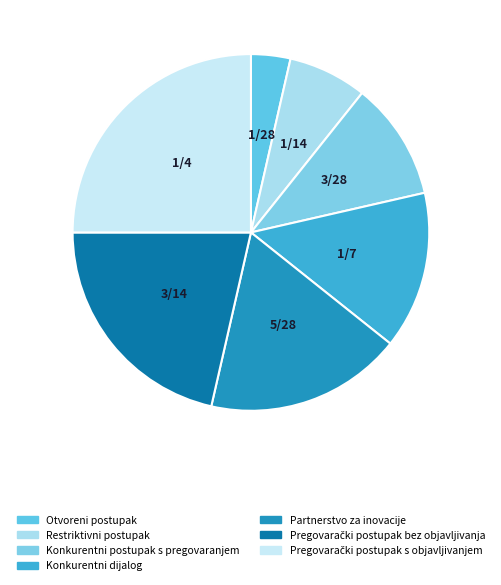

To the nearest percent, what percentage of the pie is Partnerstvo za inovacije?

18%